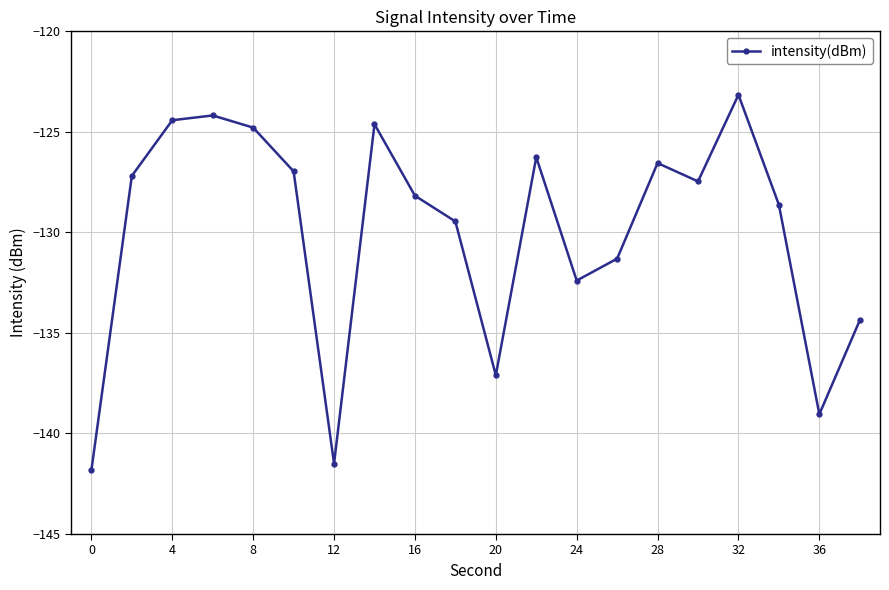

How many interior local valleys (lower than both neighbors) does the data have?

5